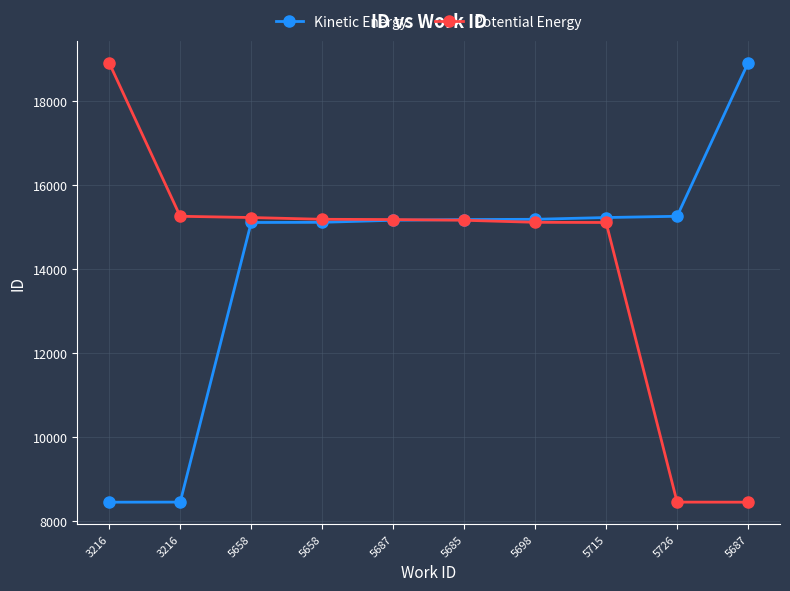

What are all the series names shown in the legend?

Kinetic Energy, Potential Energy